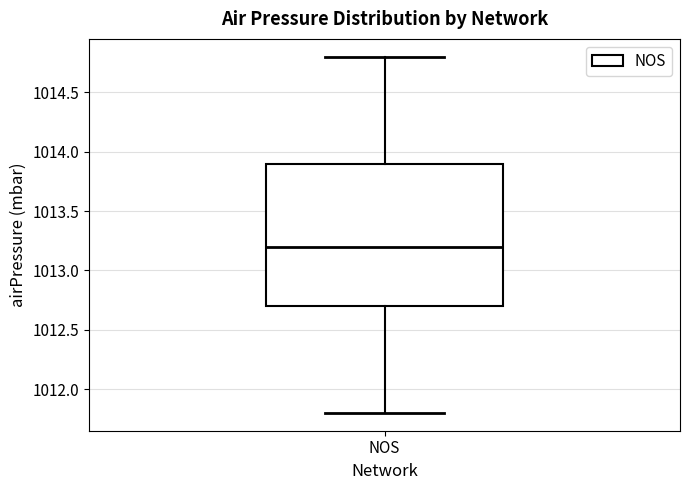

Where does the median line of the box for NOS sit on the y-axis? The values are not printed on the chart, so give them approximately, as read against the axis.

1013.2